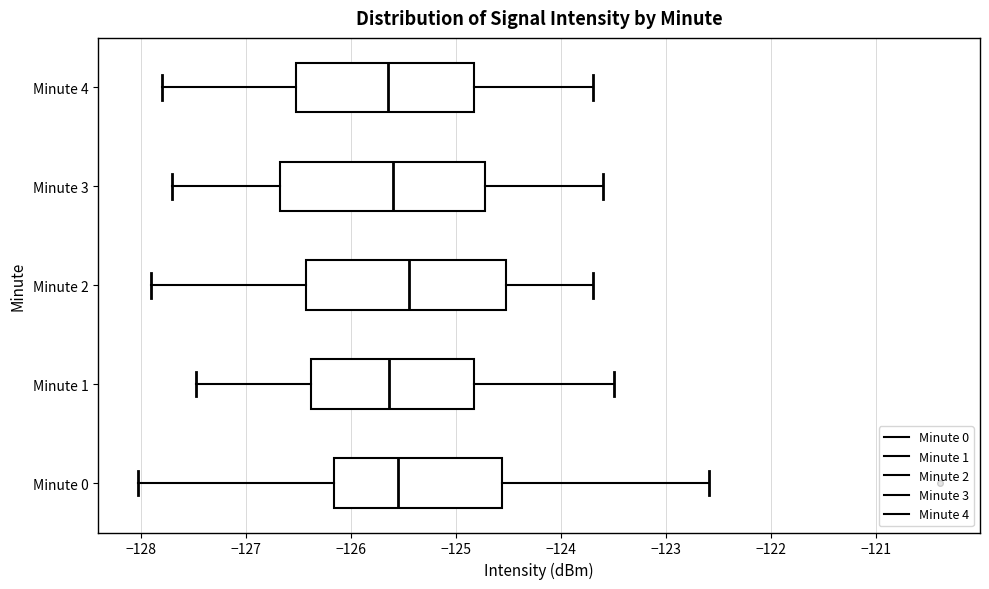

Which box's median line is the furthest to the right?

Minute 2